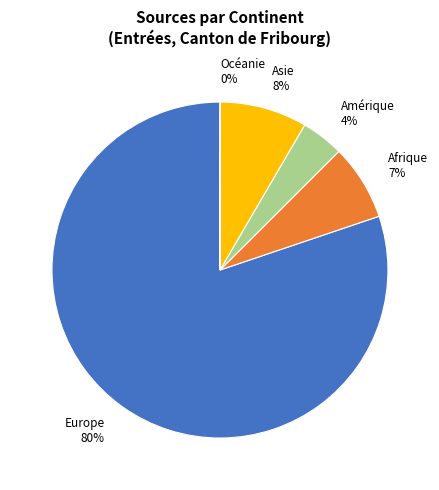

To the nearest percent, what percentage of the pie is Amérique?

4%